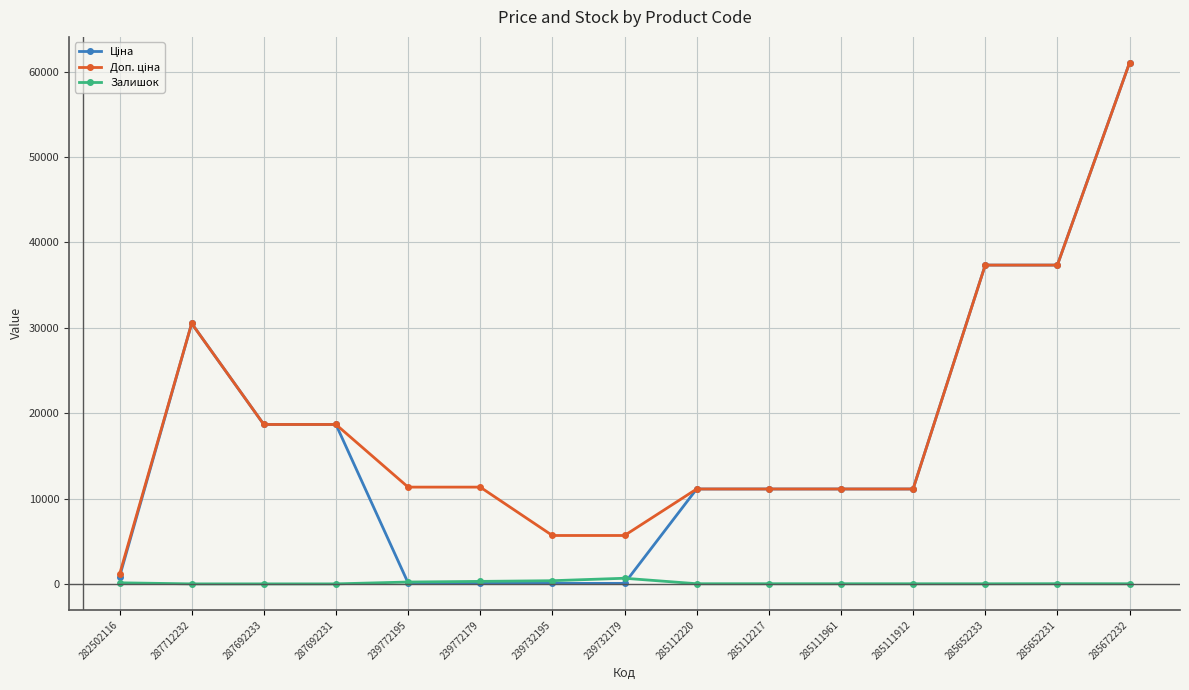

The Залишок series shows 17.0 at 285111961. True or false?

True